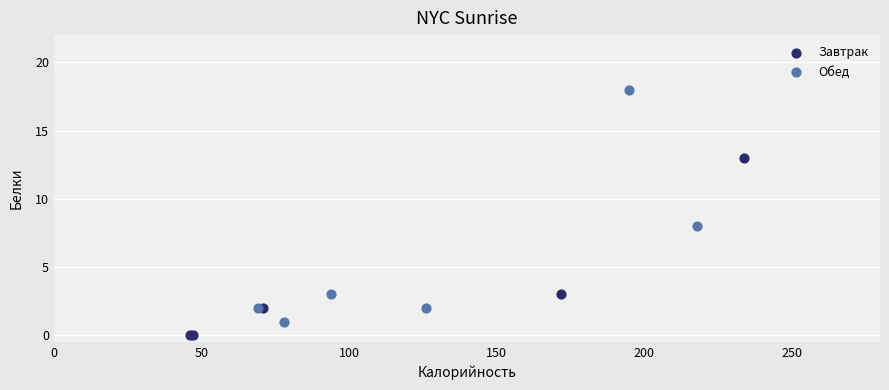

Which series contains the lowest Y value?

Завтрак